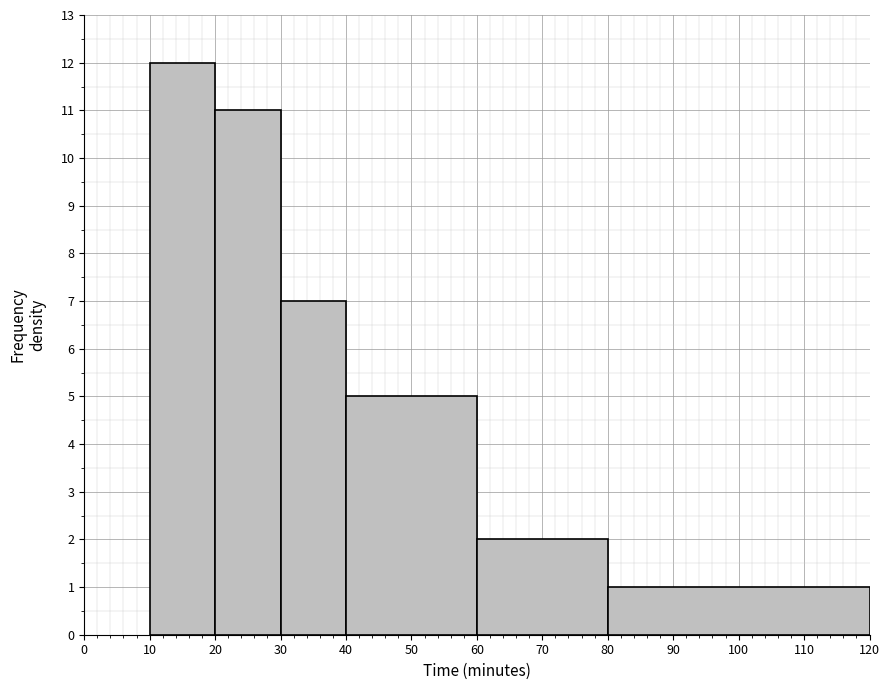

Which range on the x-axis has the tallest bar?

10 to 20